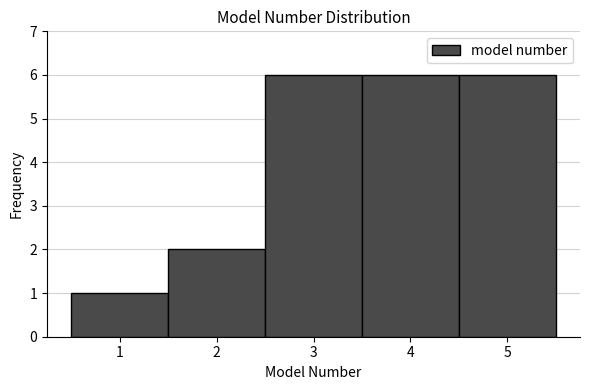

Reading left to right, what are all the values shown in this chart?

1=1	2=2	3=6	4=6	5=6